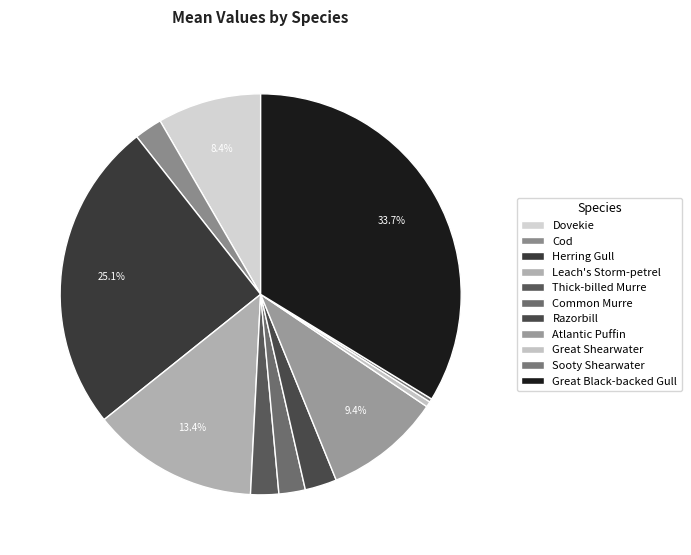

What percentage is NOT represented by Dovekie?

91.6%